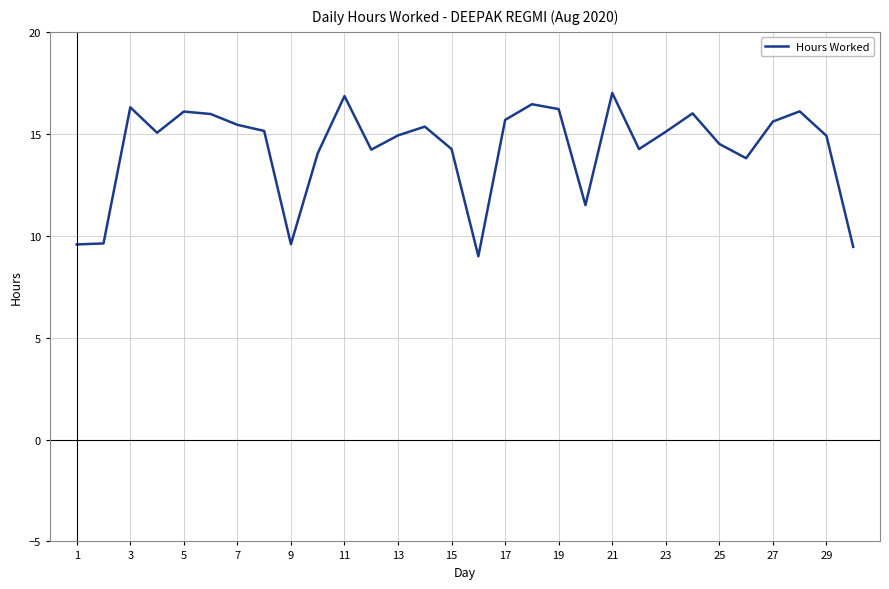

How many lines are shown in the chart?

1